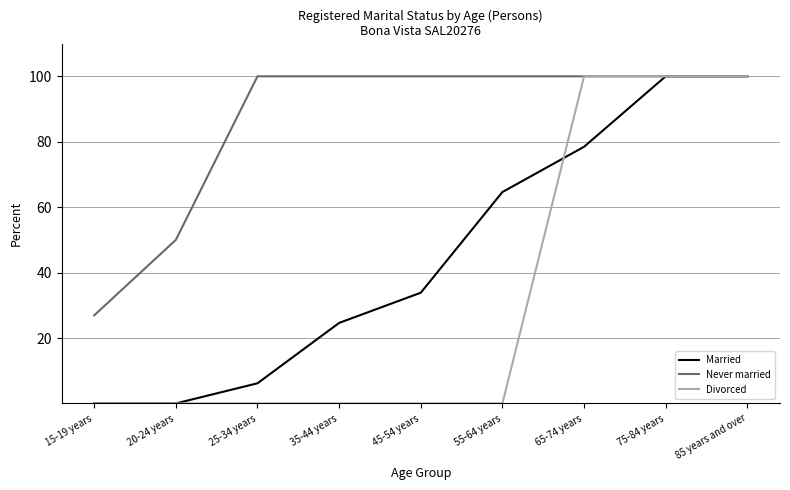

Reading left to right, what are all the values shown in this chart?

Married: 0.0	0.0	6.2	24.6	33.8	64.6	78.5	100.0	100.0
Never married: 26.9	50.0	100.0	100.0	100.0	100.0	100.0	100.0	100.0
Divorced: 0.0	0.0	0.0	0.0	0.0	0.0	100.0	100.0	100.0